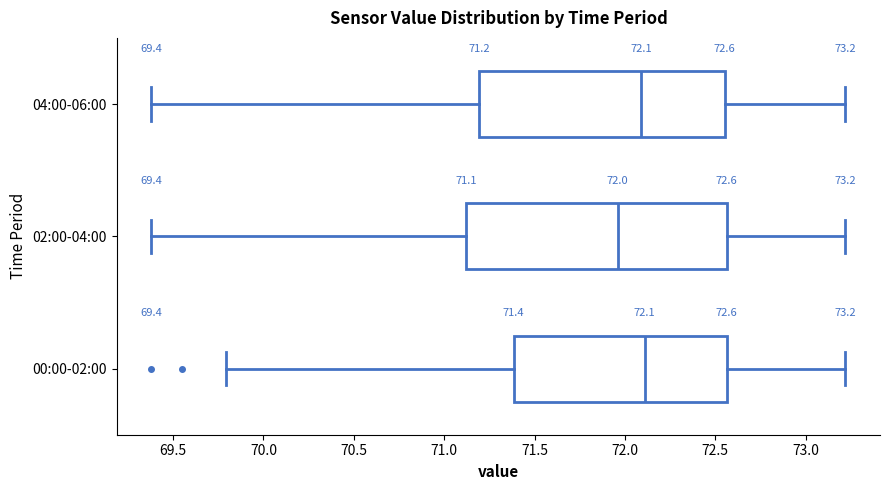

Comparing the boxes themselves (not the whiskers), which one is the widest?

02:00-04:00